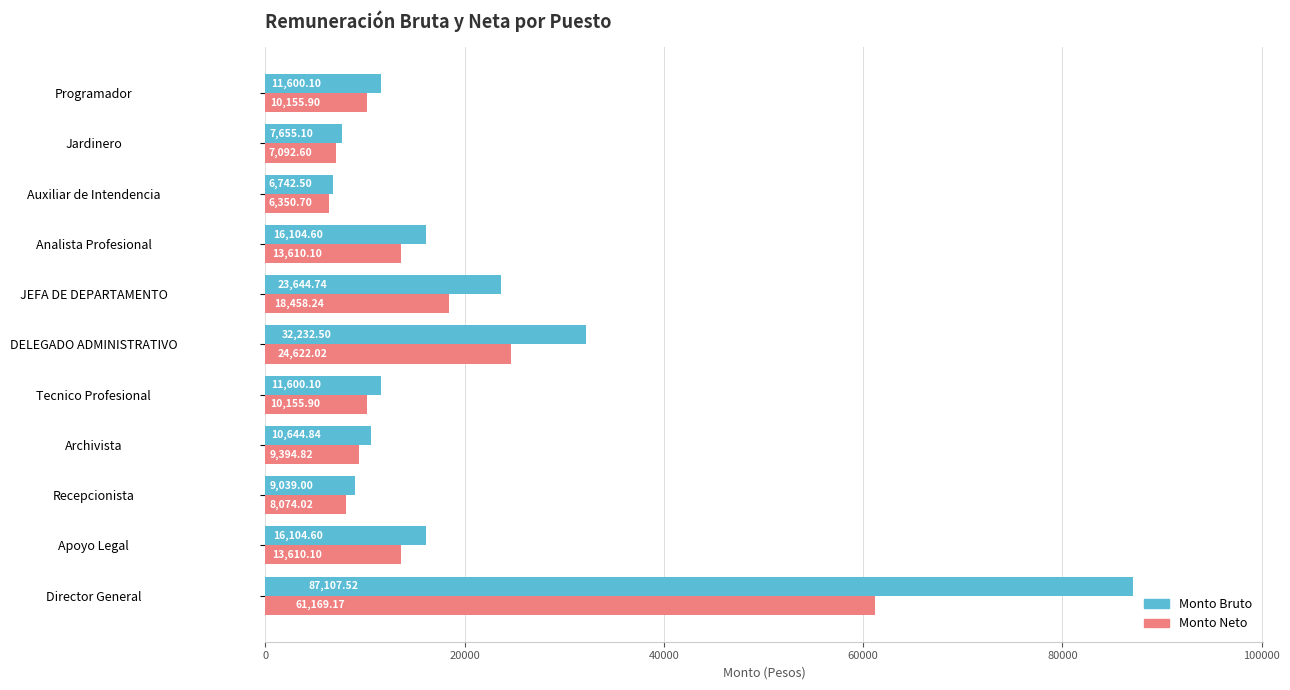

Rank the series at Apoyo Legal from highest to lowest value.

Monto Bruto, Monto Neto